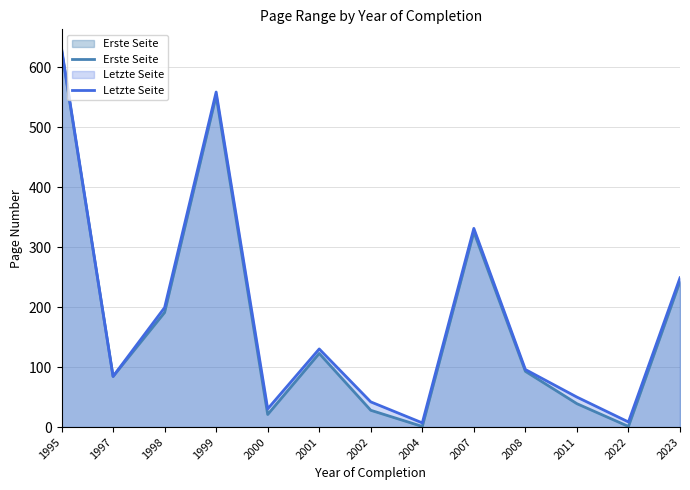

True or false: Letzte Seite has more than 1 interior local peaks.

True